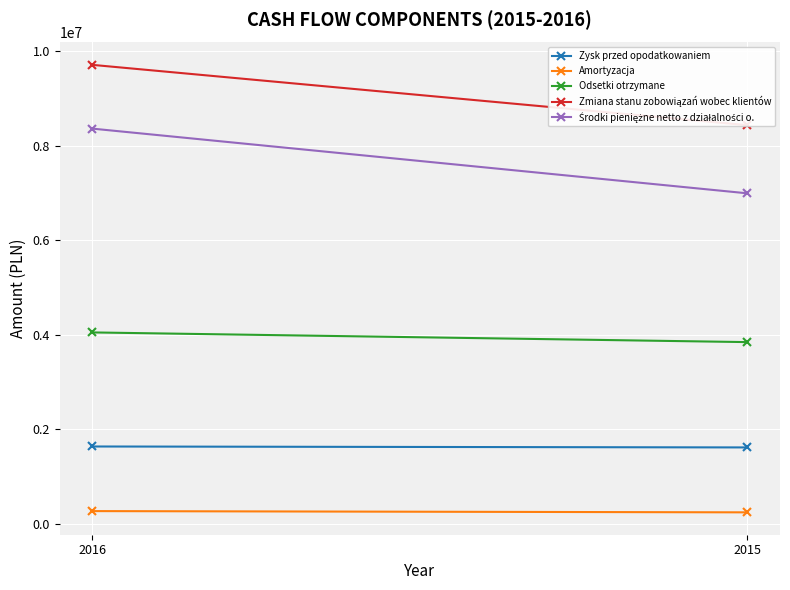

How many values in the Odsetki otrzymane series are below 4049089?

1